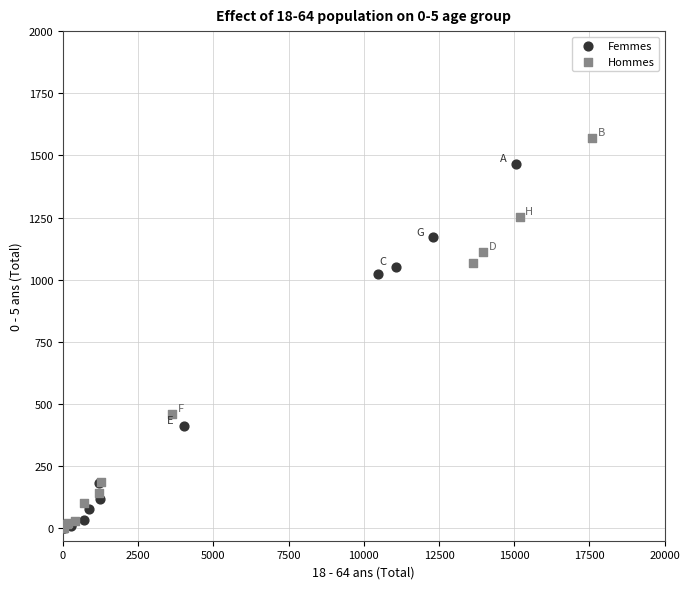

Which series has the widest spread of Y values?

Hommes